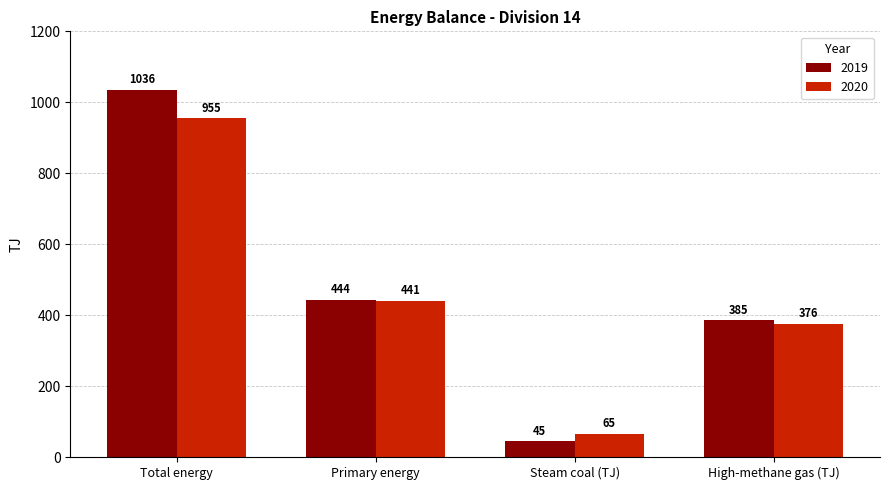

Read the 2019 value at Primary energy.

444